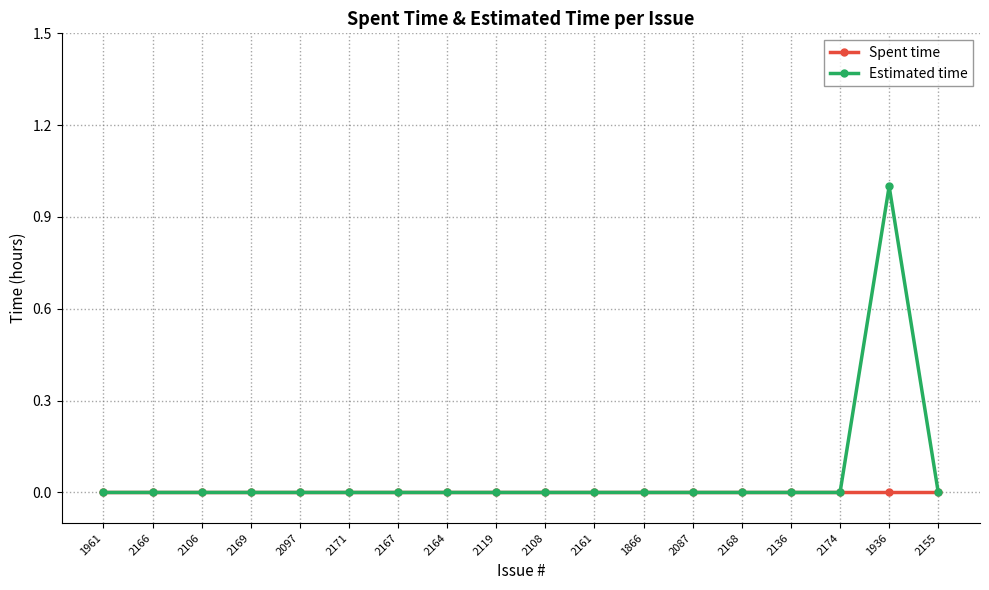

Which series has the widest spread of values?

Estimated time